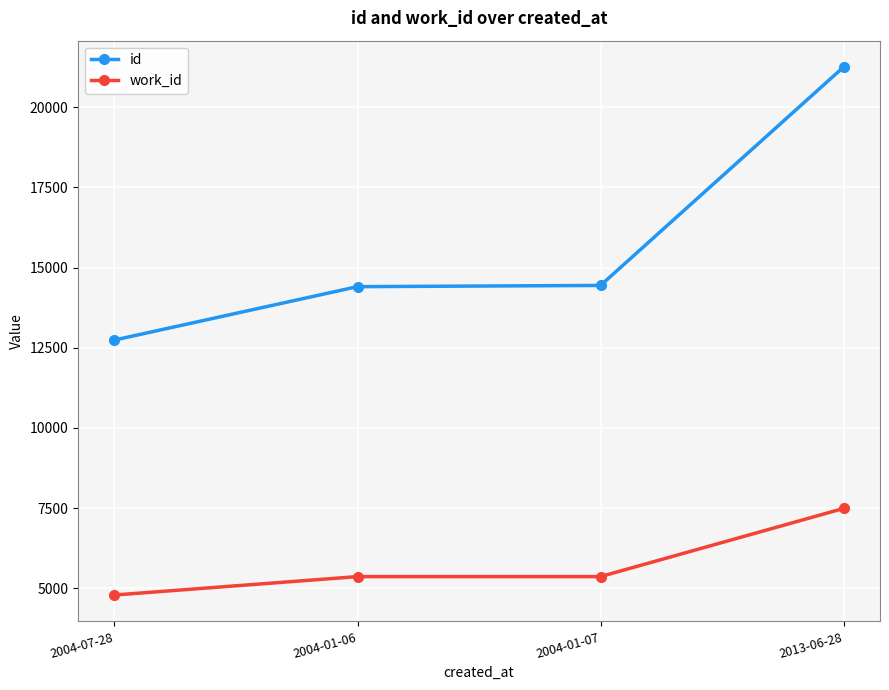

Which series has the largest total across all categories?

id